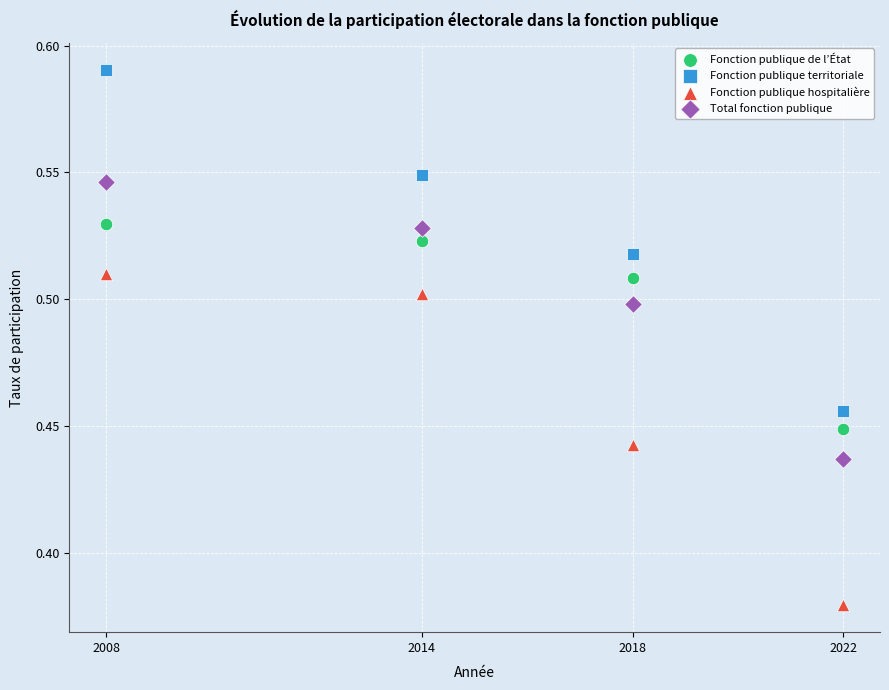

Which series has the largest Y range (max minus min)?

Fonction publique territoriale